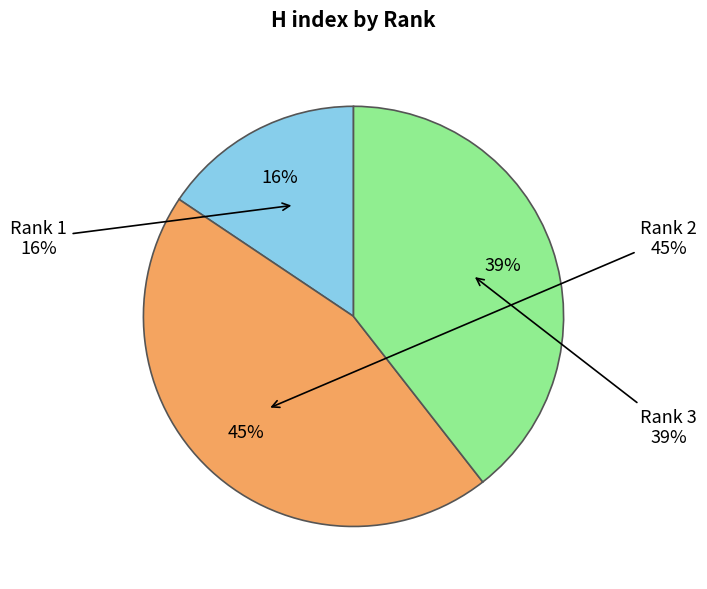

Does 1 account for over 50% of the chart?

No